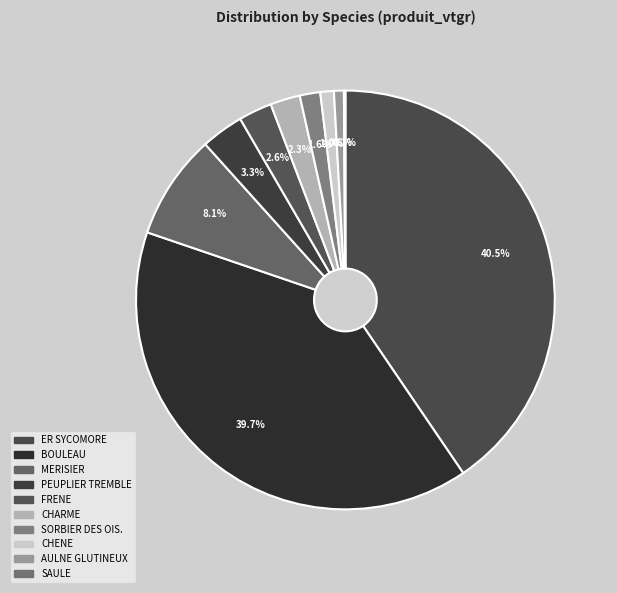

Is there any slice that represents more than half of the pie?

No